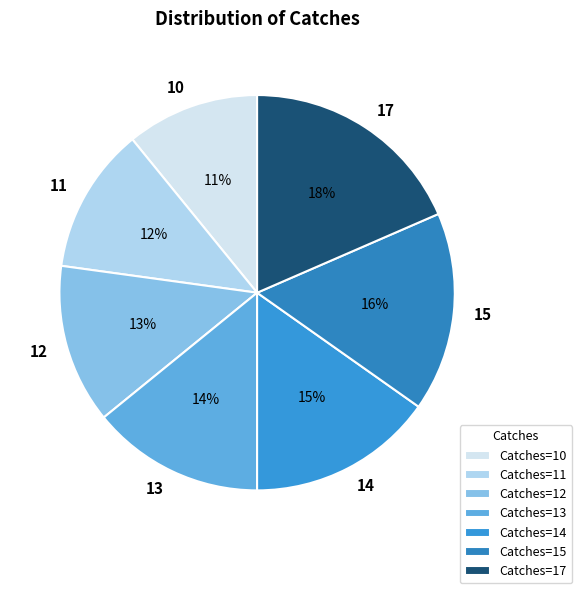

To the nearest percent, what is the difference between the 11 and 10 slice percentages?

1%